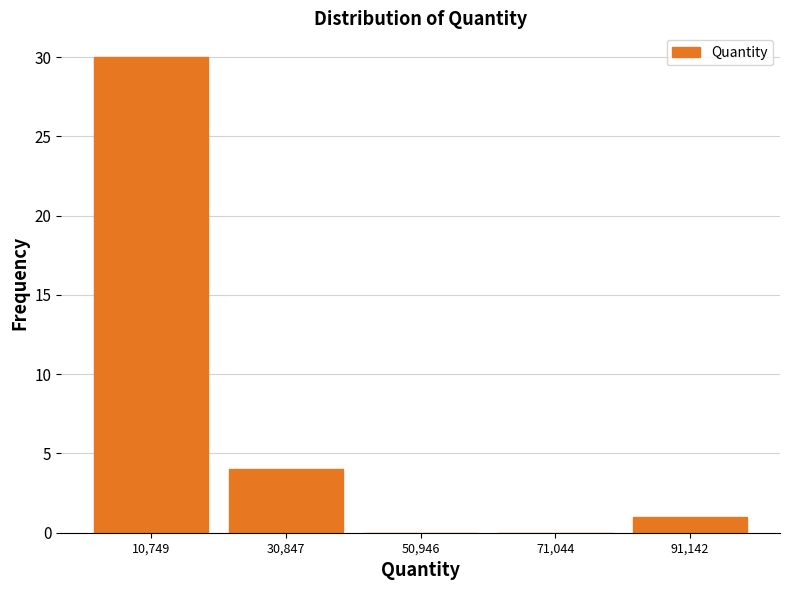

Reading left to right, transcribe this chart: for each bar, give the range it covers on the x-axis and its height. Neither the bar edges nor the heights are printed on the chart, so give them approximately, as read against the axes.

0 to 20000: 30
20000 to 40000: 4
40000 to 60000: 0
60000 to 80000: 0
80000 to 100000: 1